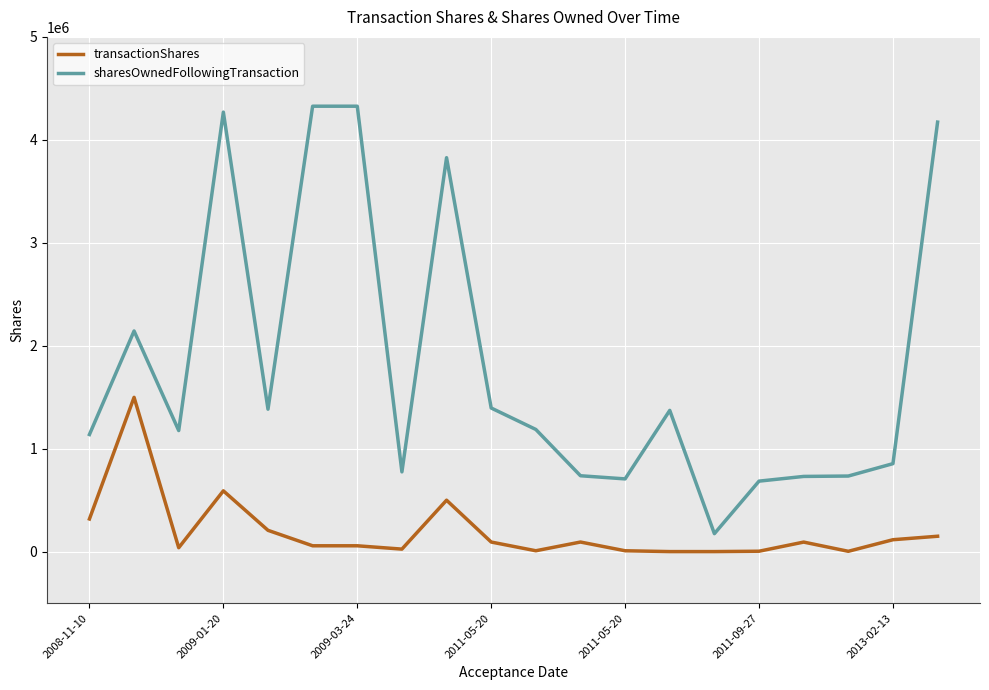

List the series in order of their overall mean, lowest first.

transactionShares, sharesOwnedFollowingTransaction